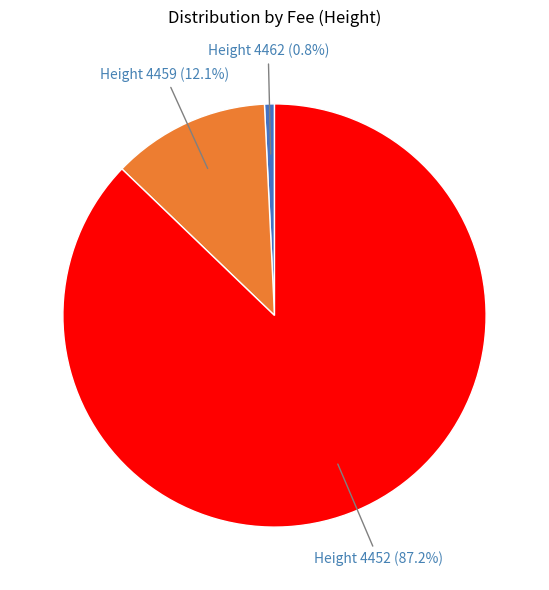

Does any single category account for the majority?

Yes